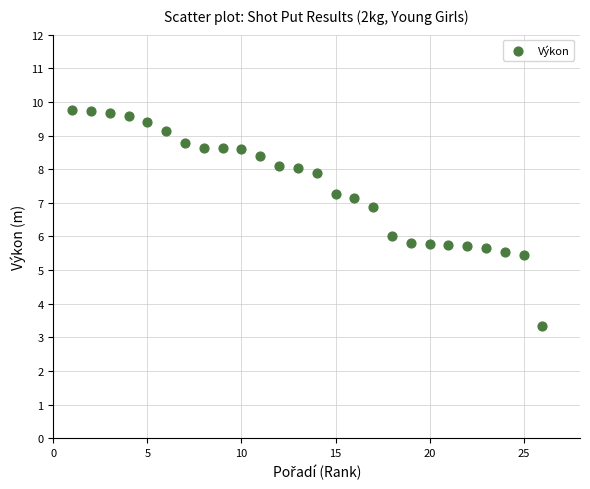

What is the range of X values (max minus min)?

25.0